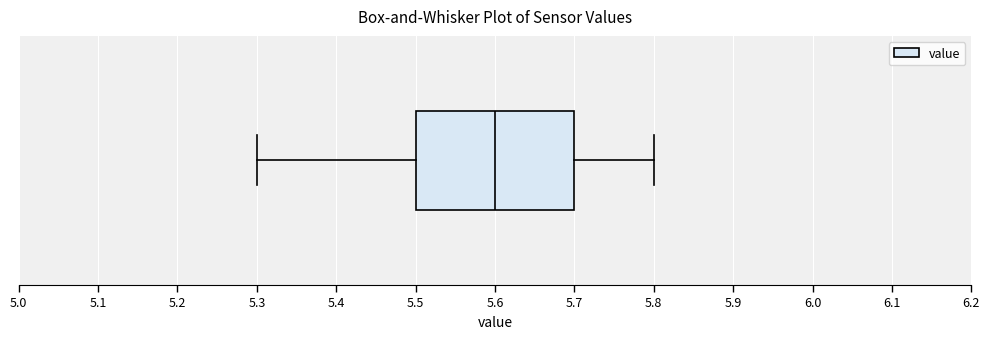

Transcribe this box plot: give where the median line is, the range the box spans, and where the two whiskers end, as read against the x-axis. The values are not printed on the chart, so give them approximately, as read against the axis.

median 5.6, box 5.5 to 5.7, whiskers 5.3 to 5.8